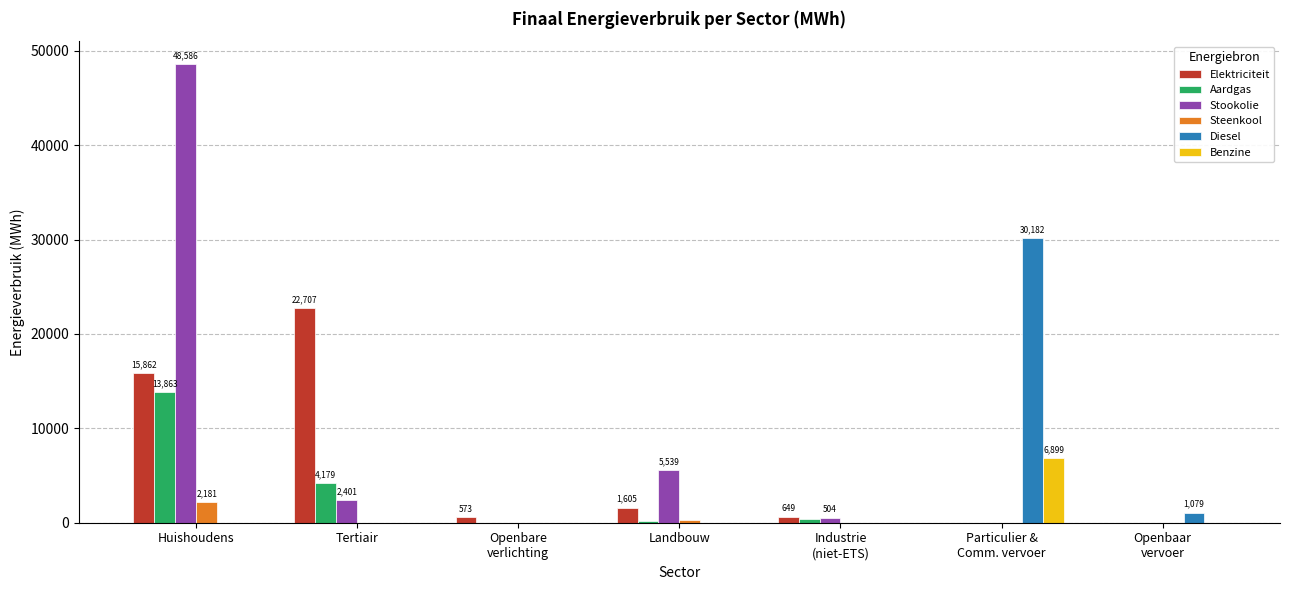

What is the average value of the Stookolie series?

8147.2